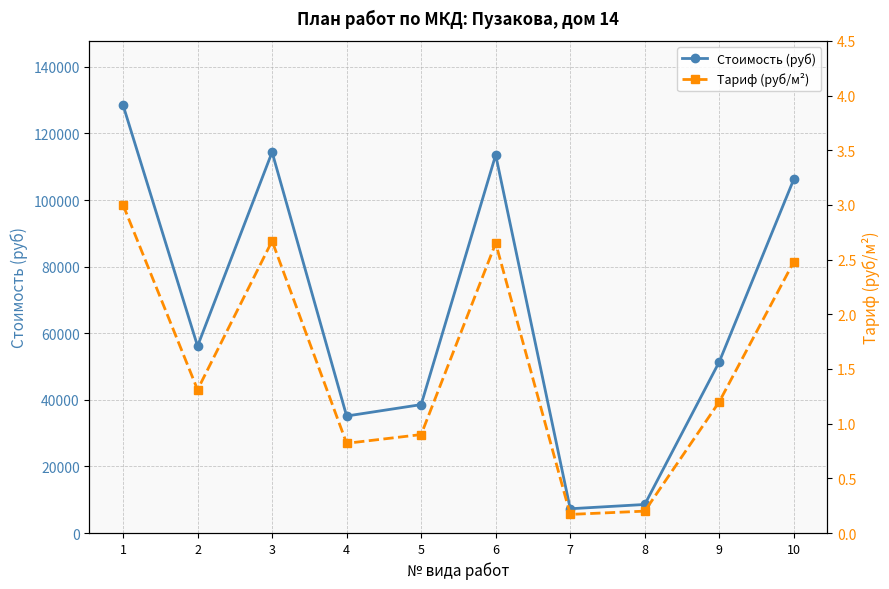

Between 5 and 10, which series saw the biggest shift?

Стоимость (руб)